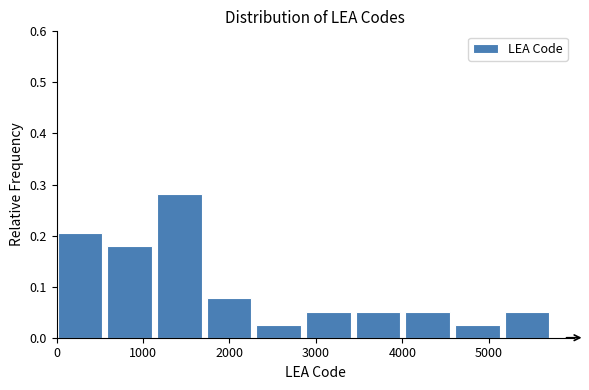

Over which range of the x-axis is the bar tallest?

1200 to 1700